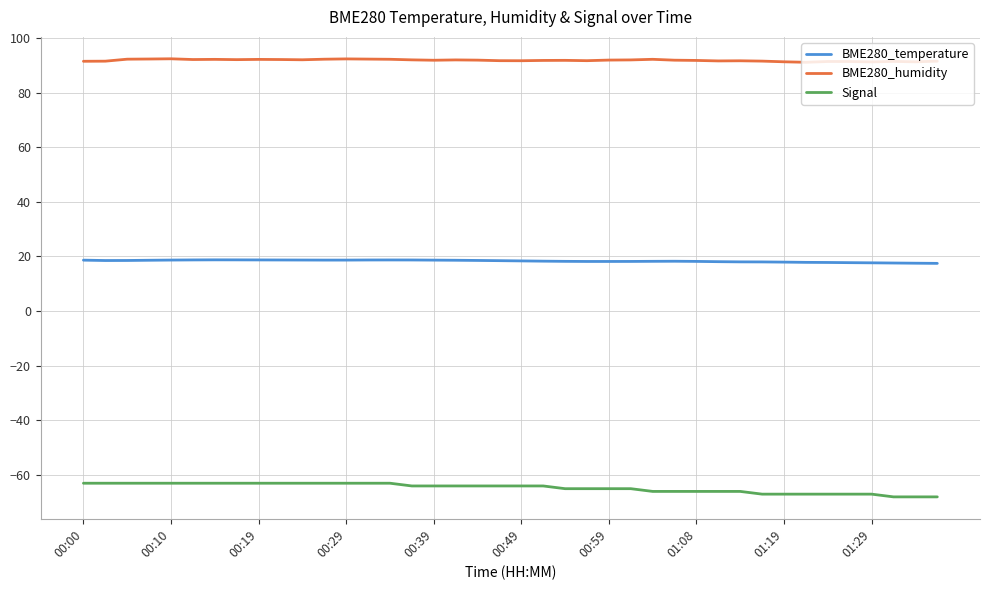

Rank the series by their average value, from lowest to highest.

Signal, BME280_temperature, BME280_humidity